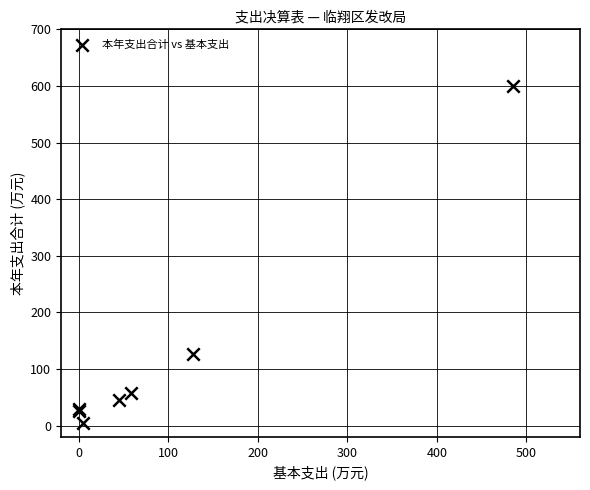

What Y value in the scatter plot is closest to 302?

127.3